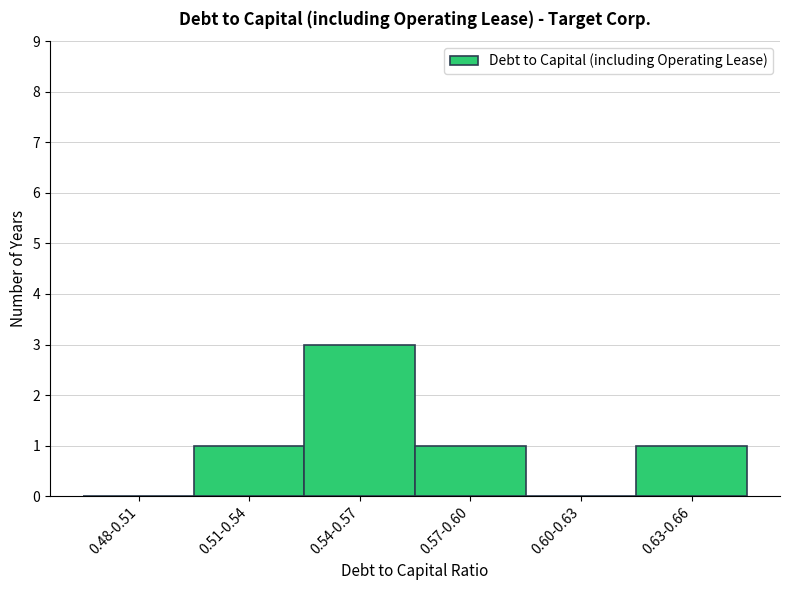

Reading right to left, extract all data points from this chart.

0.63-0.66=1	0.60-0.63=0	0.57-0.60=1	0.54-0.57=3	0.51-0.54=1	0.48-0.51=0